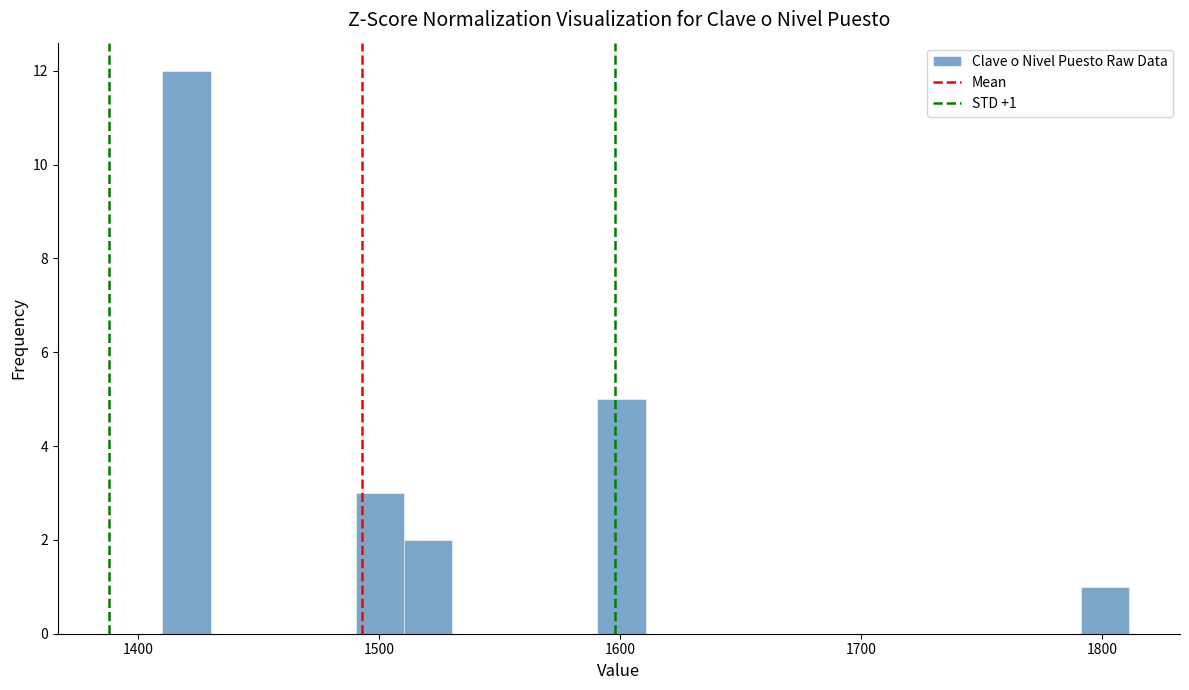

Read against the x-axis, roughly where is the centre of the tallest bar?

1420